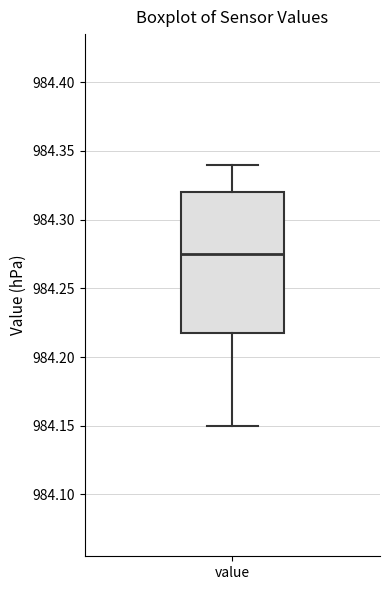

Transcribe this box plot: give where the median line is, the range the box spans, and where the two whiskers end, as read against the y-axis. The values are not printed on the chart, so give them approximately, as read against the axis.

median 984.275, box 984.220 to 984.320, whiskers 984.150 to 984.340